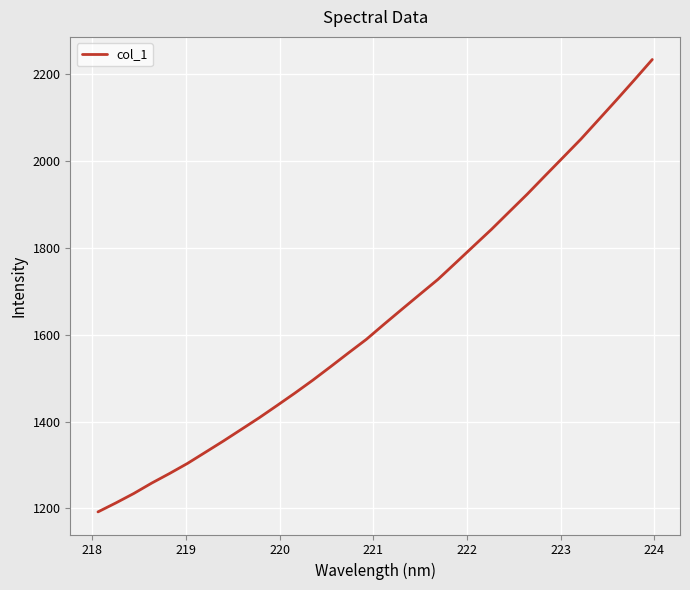

Reading left to right, extract all data points from this chart.

1192.2	1212.8	1234.5	1258.4	1280.6	1303.7	1329.4	1355.1	1381.8	1408.6	1436.8	1465.5	1495.2	1526.4	1558.1	1589.3	1624.4	1658.9	1693.1	1727.1	1765.5	1804.0	1842.5	1883.0	1923.4	1965.8	2007.8	2049.9	2095.1	2140.3	2186.4	2233.3